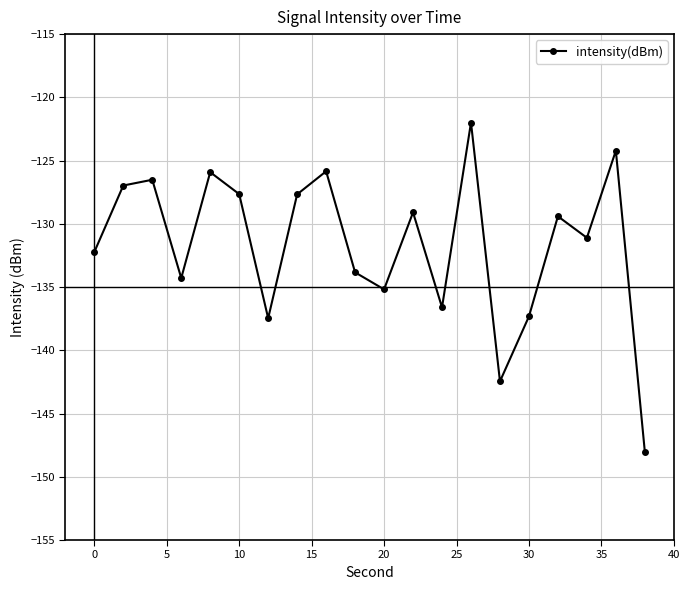

What is the value of the 13th point from the left?

-136.6